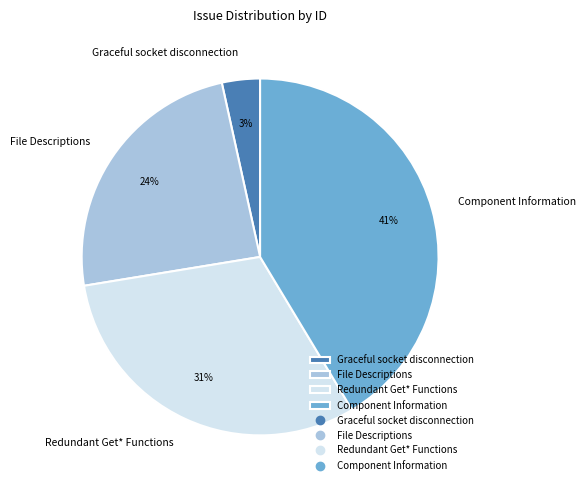

Approximately how many times larger is the value at Component Information compared to Redundant Get* Functions?

1.3